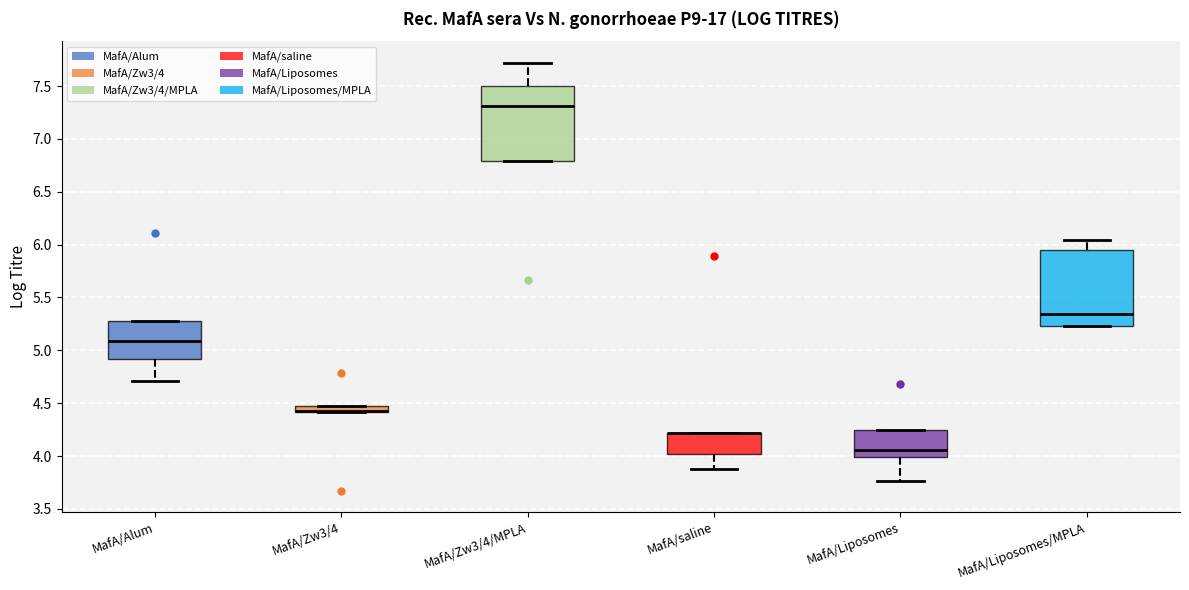

Where is the lower edge of the box for MafA/Zw3/4/MPLA on the y-axis? The values are not printed on the chart, so give them approximately, as read against the axis.

6.80